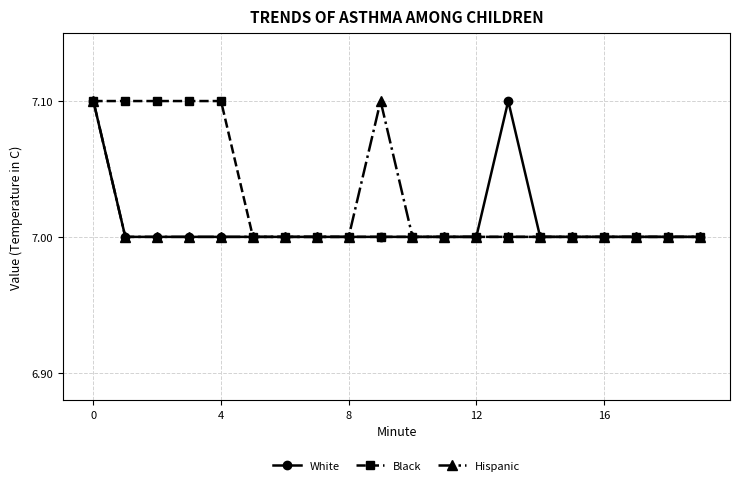

What is the greatest value displayed?

7.1